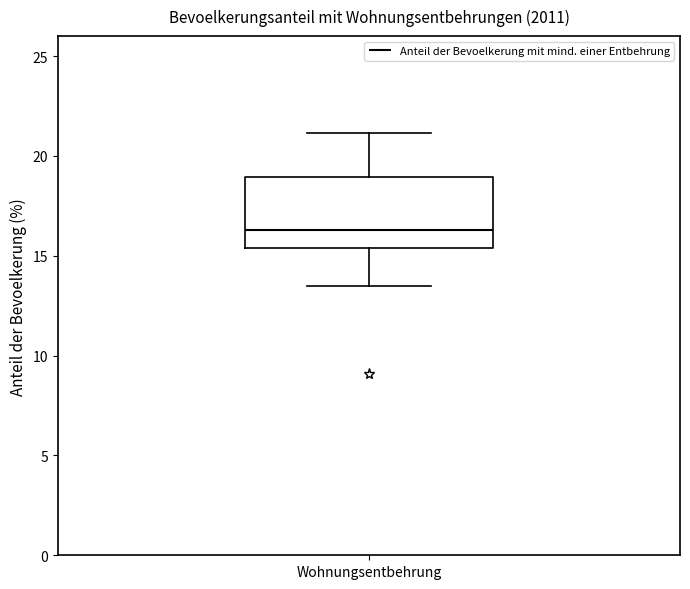

Transcribe this box plot: give where the median line is, the range the box spans, and where the two whiskers end, as read against the y-axis. The values are not printed on the chart, so give them approximately, as read against the axis.

median 16.5, box 15.5 to 19.0, whiskers 13.5 to 21.0